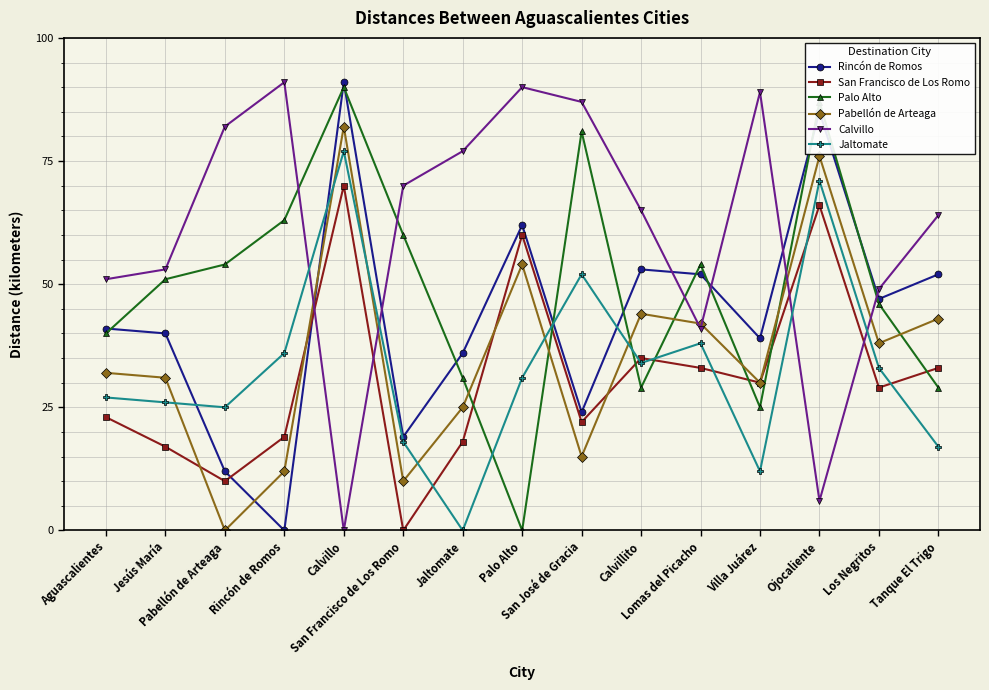

What is the total value across all series at Aguascalientes?

214